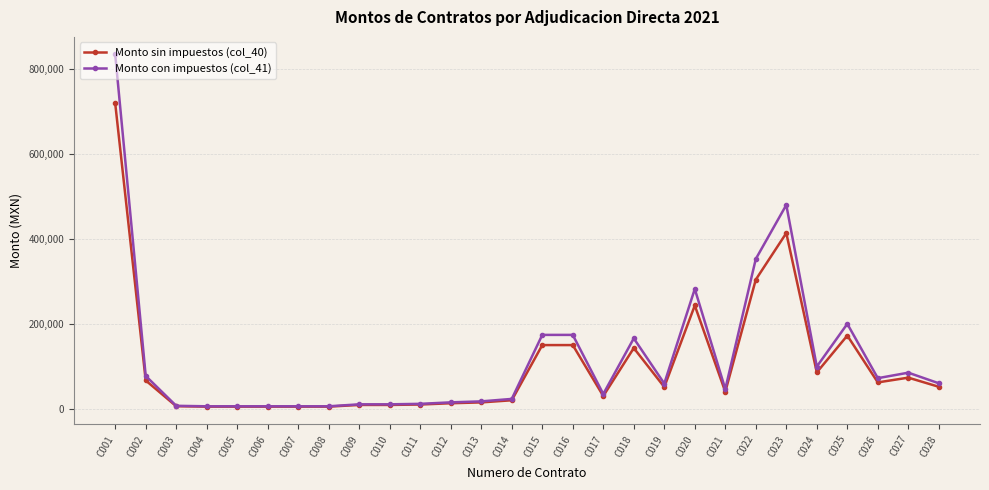

At how many categories does at least one series exceed 654205?

1